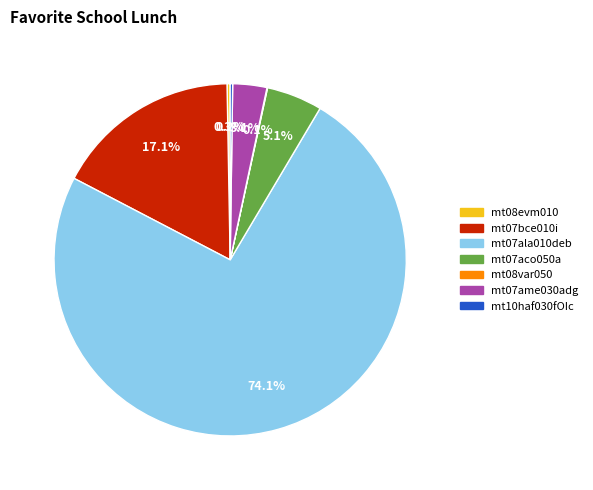

Approximately how many times larger is the value at mt07ala010deb compared to mt07bce010i?

4.3